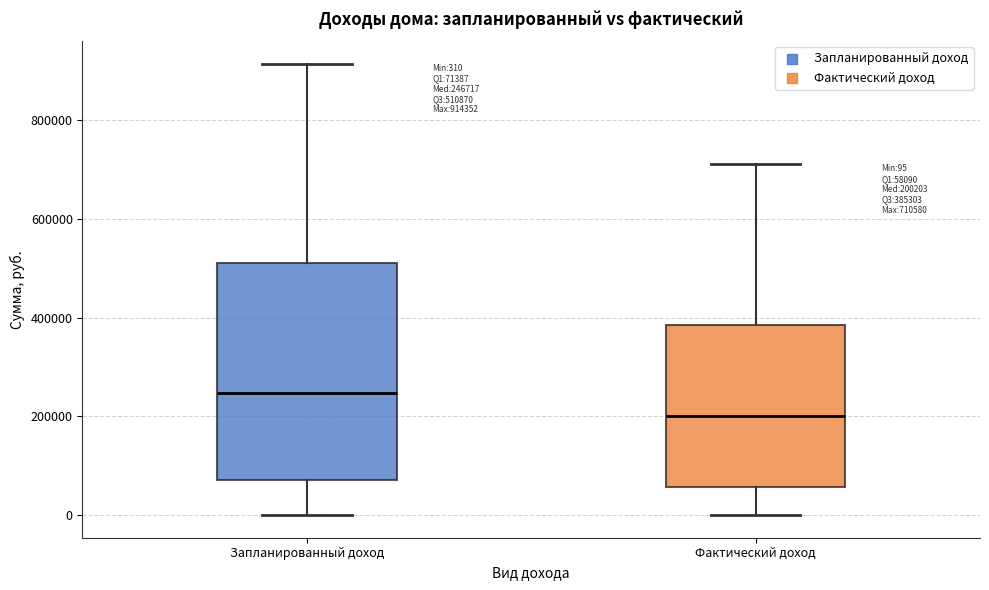

Which box's median line is the lowest?

Фактический доход